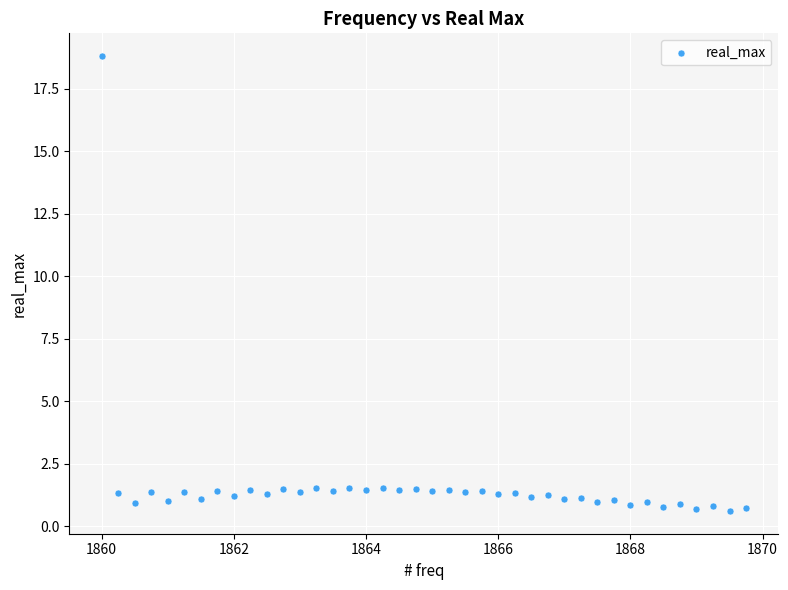

What is the range of Y values (max minus min)?

18.2